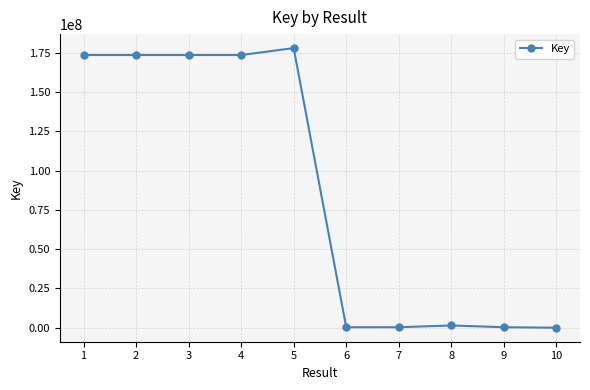

Which label corresponds to the largest value in the chart?

5